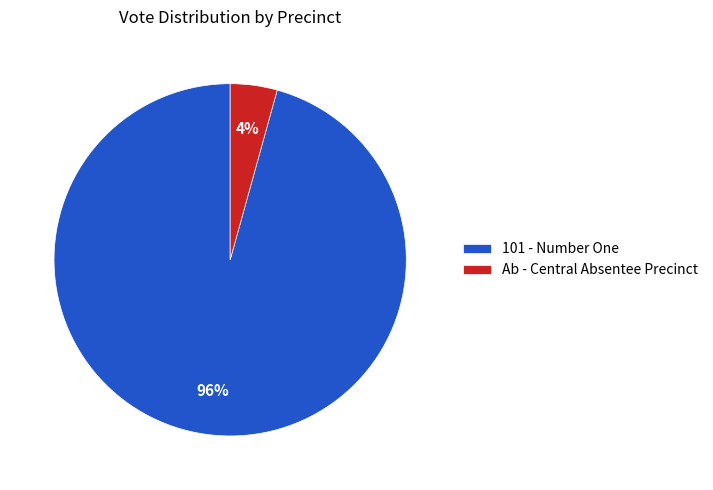

The 101 - Number One slice represents 88% of the pie. True or false?

False